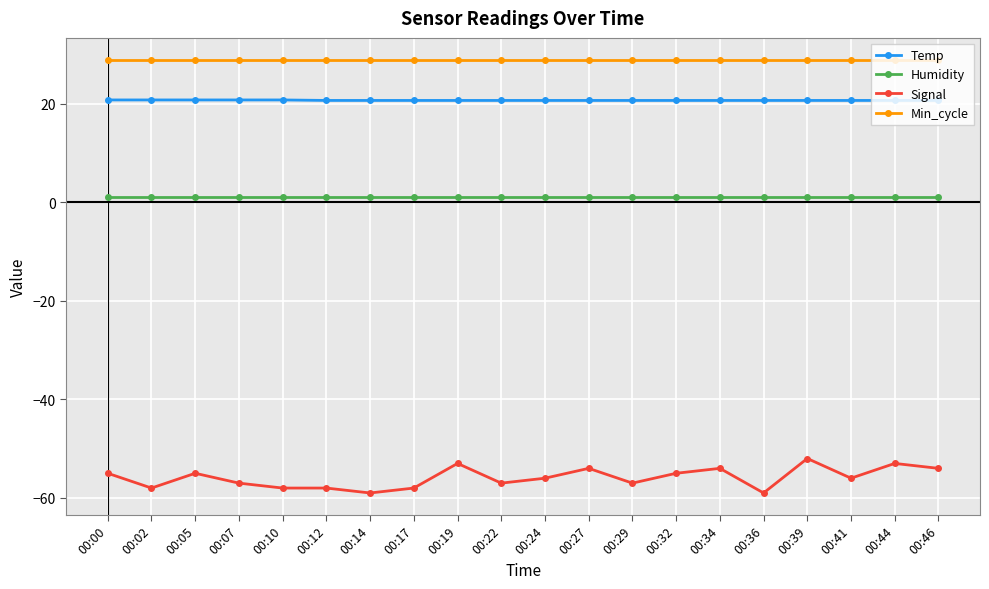

At which category does Signal reach its first local valley?

00:02